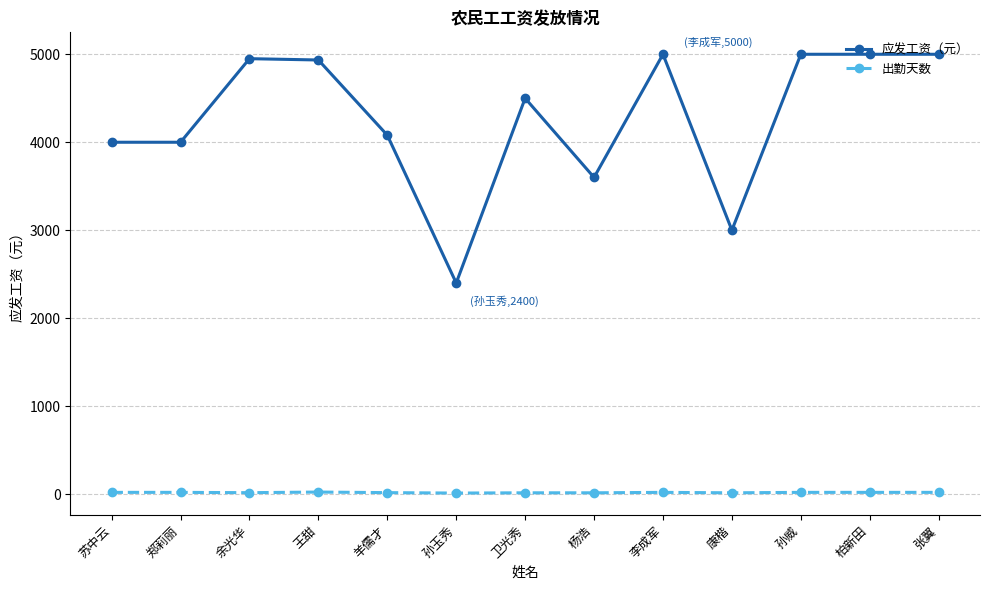

What is the label of the 8th point from the right?

孙玉秀